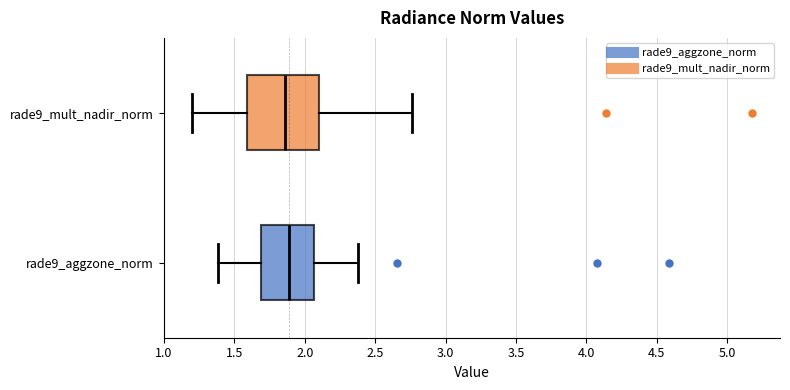

Where is the right edge of the box for rade9_mult_nadir_norm on the x-axis? The values are not printed on the chart, so give them approximately, as read against the axis.

2.10